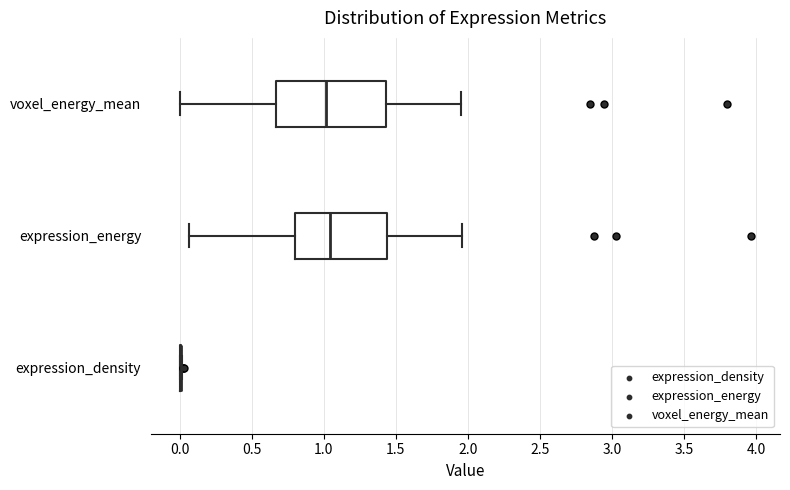

Reading bottom to top, transcribe this box plot: for each box, give where its median line is, the range the box spans, and where its two whiskers end, as read against the x-axis. The values are not printed on the chart, so give them approximately, as read against the axis.

expression_density: box collapsed to a line at 0.00, whiskers 0.00 to 0.00
expression_energy: median 1.05, box 0.80 to 1.45, whiskers 0.05 to 1.95
voxel_energy_mean: median 1.00, box 0.65 to 1.45, whiskers 0.00 to 1.95